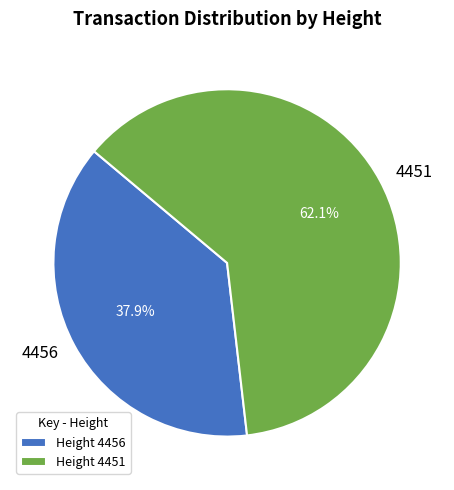

The 4456 slice represents 23% of the pie. True or false?

False